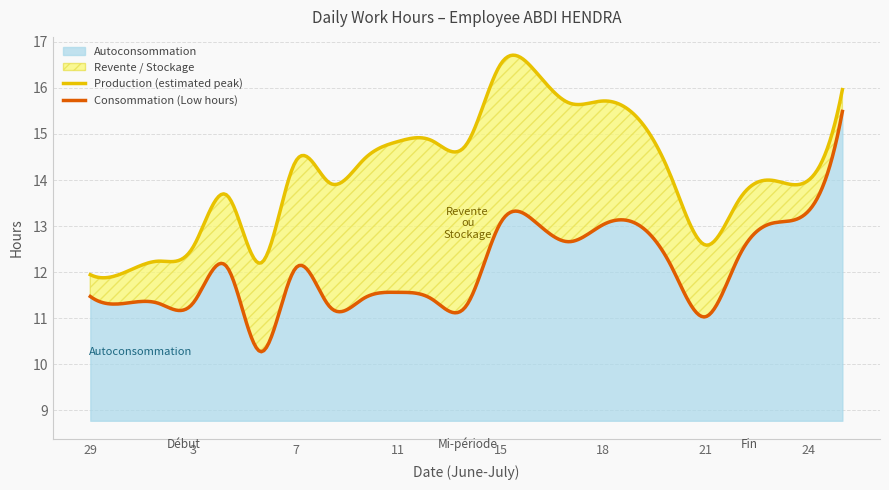

What is the ratio of the value at 4 to the value at 12?

1.1